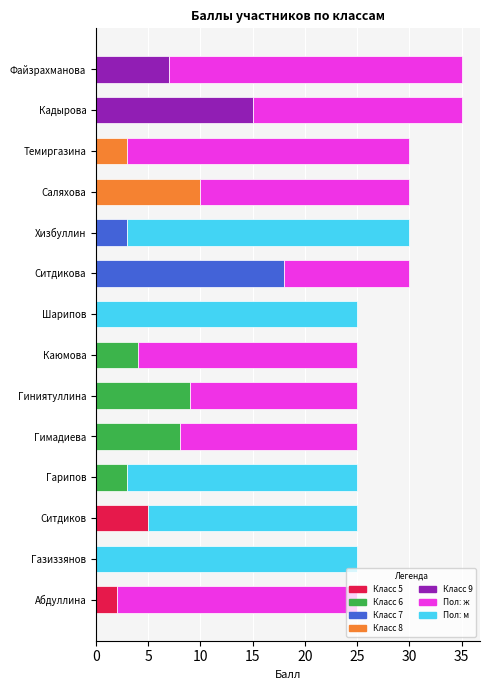

What is the total value across all series at Газиззянов?

25